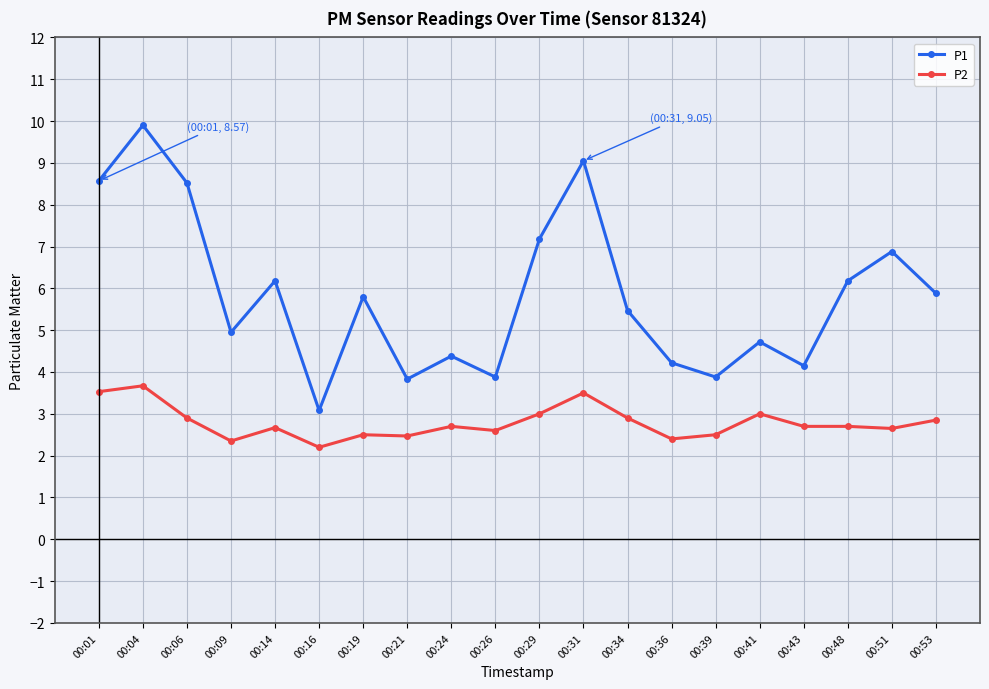

What is the value of the P2 point at the 14th from the left?

2.4